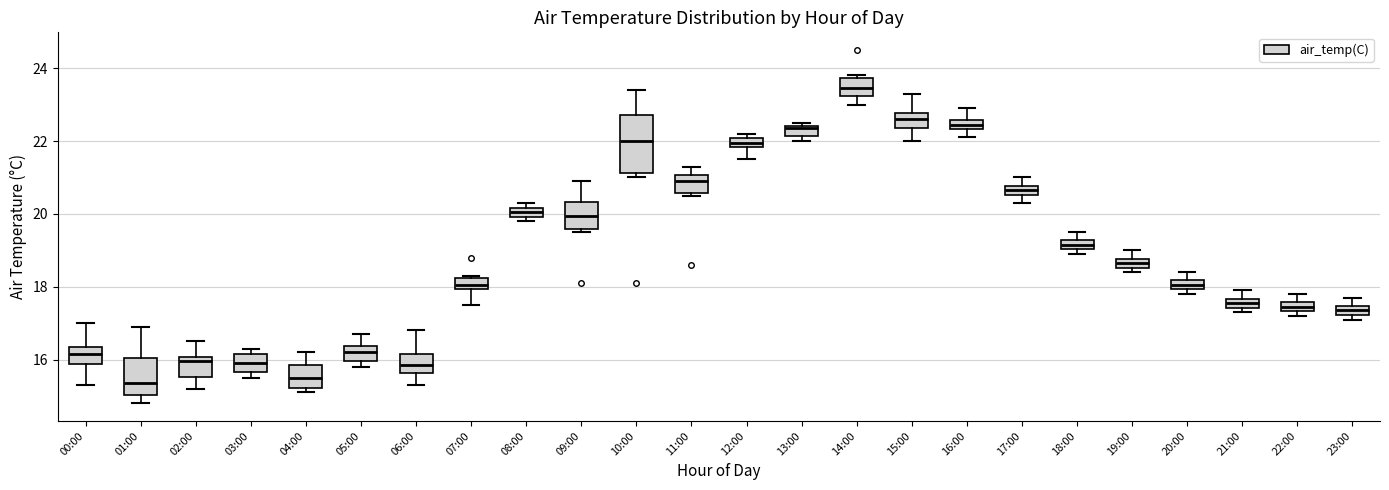

Where is the lower edge of the box for 20:00 on the y-axis? The values are not printed on the chart, so give them approximately, as read against the axis.

18.0